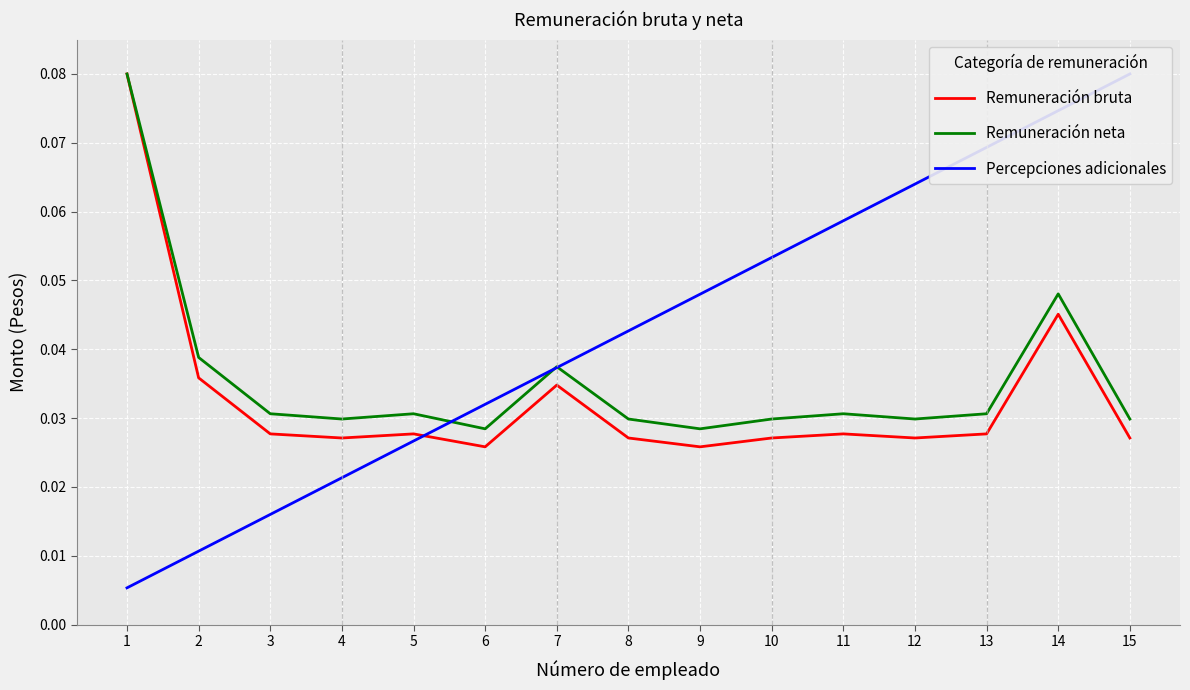

Reading left to right, what are all the values shown in this chart?

Remuneración bruta: 0.1	0.0	0.0	0.0	0.0	0.0	0.0	0.0	0.0	0.0	0.0	0.0	0.0	0.0	0.0
Remuneración neta: 0.1	0.0	0.0	0.0	0.0	0.0	0.0	0.0	0.0	0.0	0.0	0.0	0.0	0.0	0.0
Percepciones adicionales: 0.0	0.0	0.0	0.0	0.0	0.0	0.0	0.0	0.0	0.1	0.1	0.1	0.1	0.1	0.1